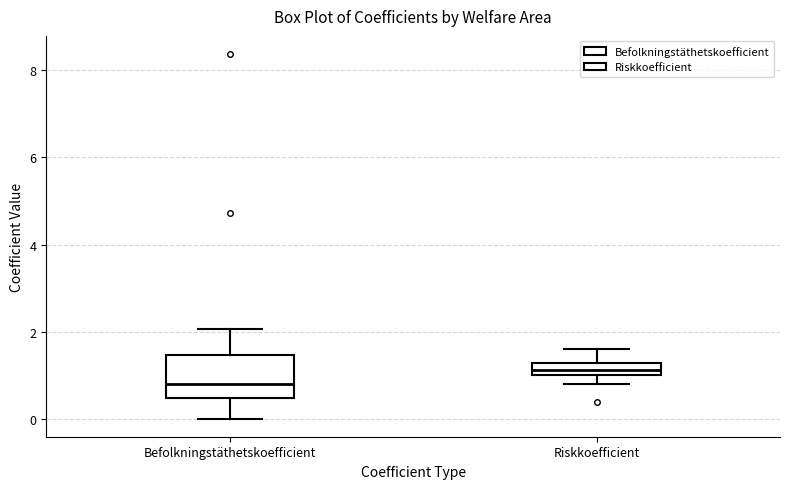

Where is the upper edge of the box for Befolkningstäthetskoefficient on the y-axis? The values are not printed on the chart, so give them approximately, as read against the axis.

1.4